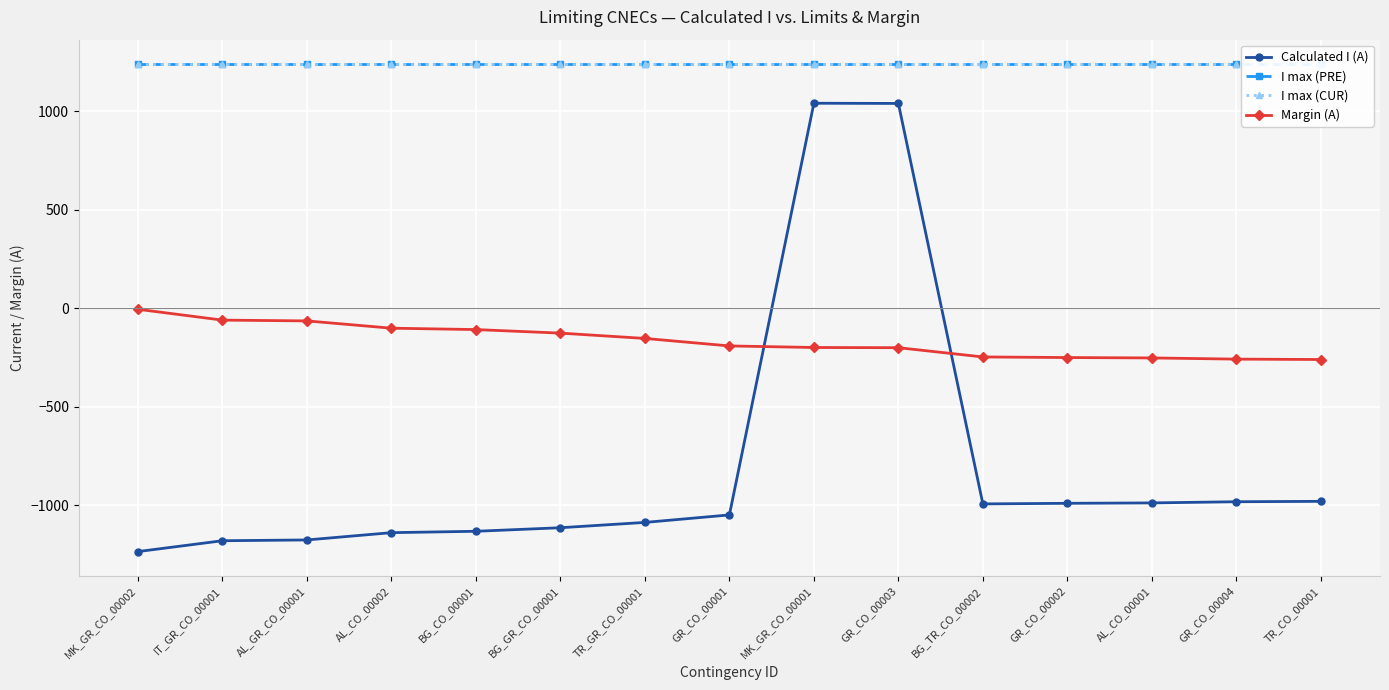

What is the difference between the maximum and minimum values in the Calculated I (A) series?

2276